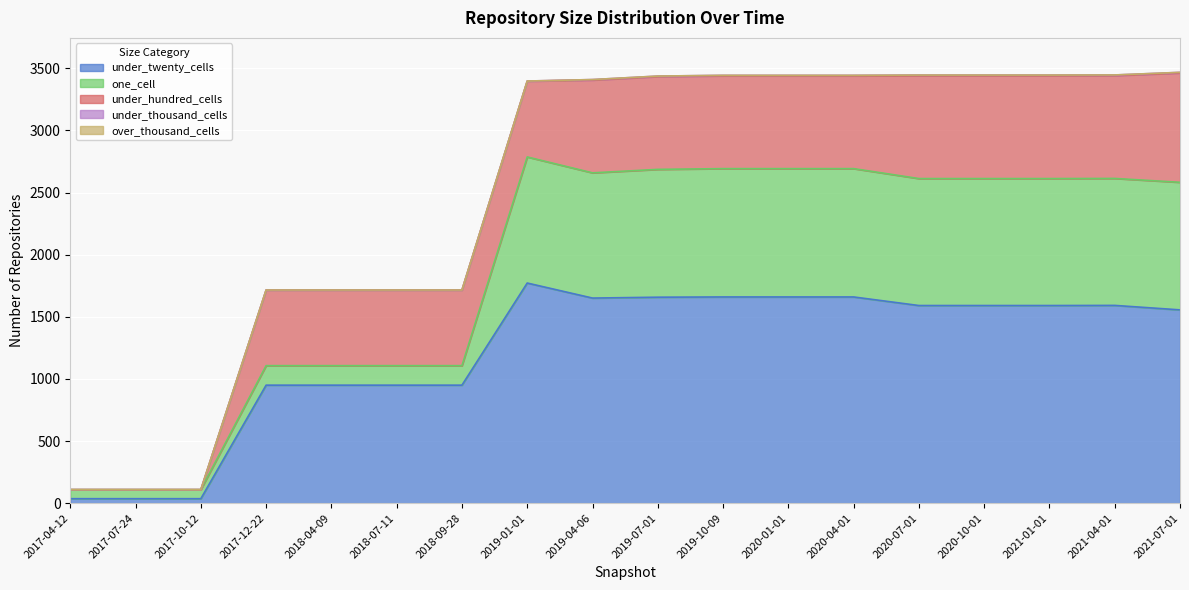

Which series has the widest spread of values?

under_twenty_cells